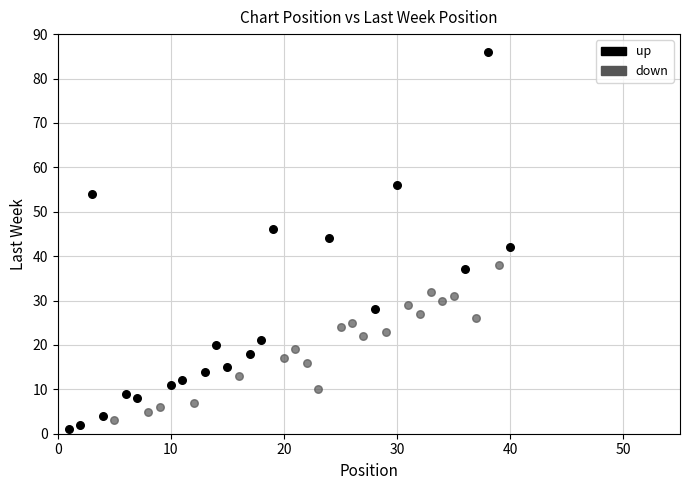

What are all the series names shown in the legend?

up, down